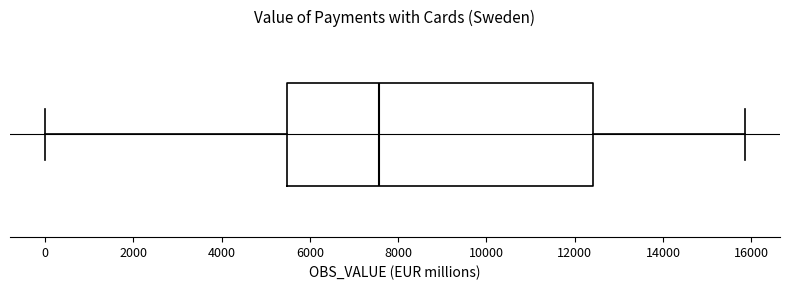

Where does the left whisker of the box end on the x-axis? The values are not printed on the chart, so give them approximately, as read against the axis.

0